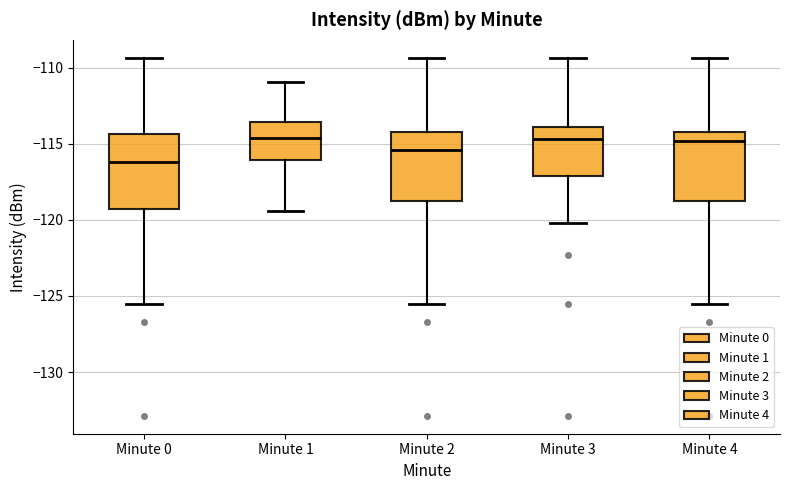

Reading left to right, read every box against the y-axis: the position of its median line, the range the box covers, and the ends of its whiskers. The values are not printed on the chart, so give them approximately, as read against the axis.

Minute 0: median -116.0, box -119.5 to -114.5, whiskers -125.5 to -109.5
Minute 1: median -114.5, box -116.0 to -113.5, whiskers -119.5 to -111.0
Minute 2: median -115.5, box -119.0 to -114.0, whiskers -125.5 to -109.5
Minute 3: median -114.5, box -117.0 to -114.0, whiskers -120.0 to -109.5
Minute 4: median -115.0, box -119.0 to -114.0, whiskers -125.5 to -109.5